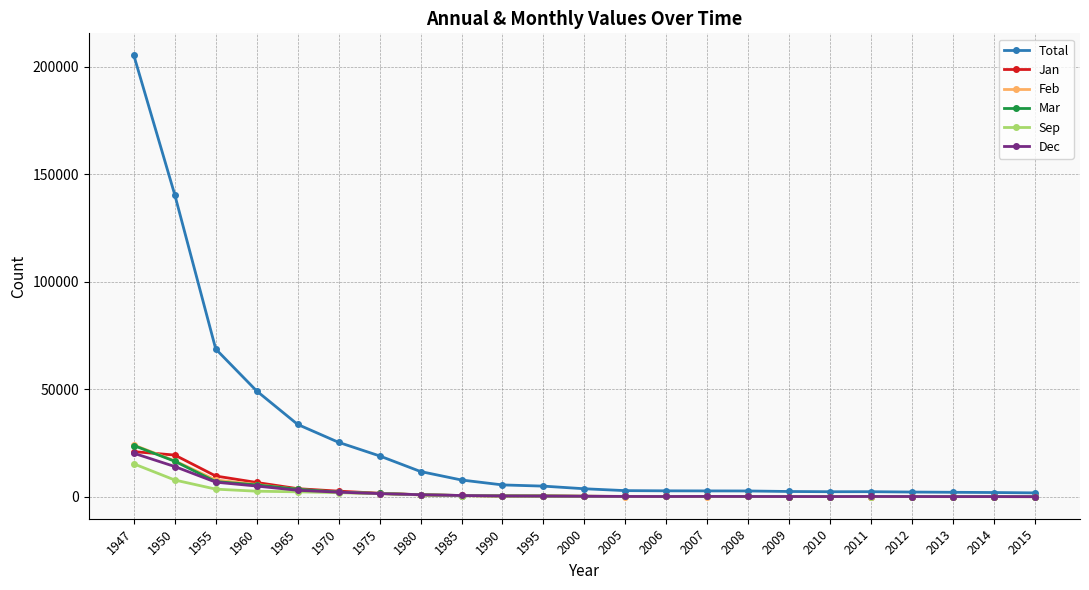

Which series has the largest total across all categories?

Total